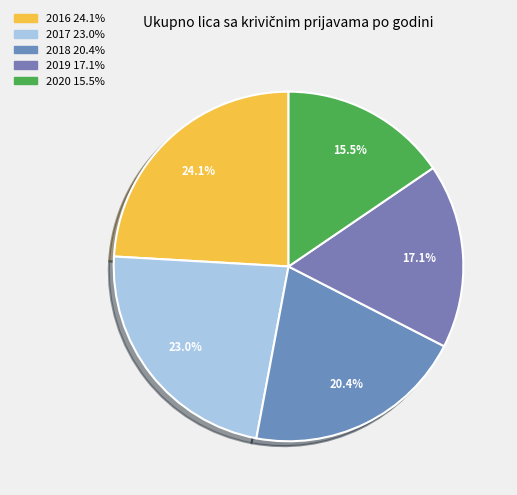

How many slices are in this pie chart?

5